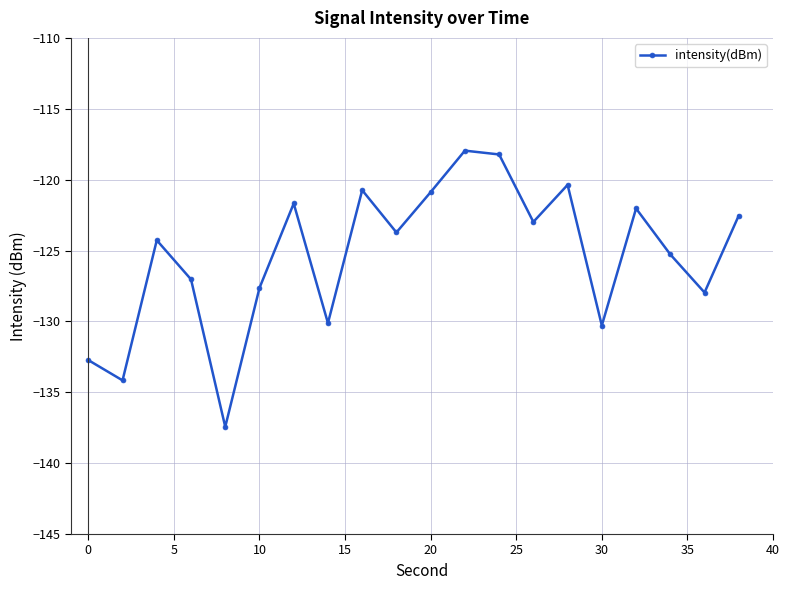

What is the value of the 20th point from the left?

-122.5